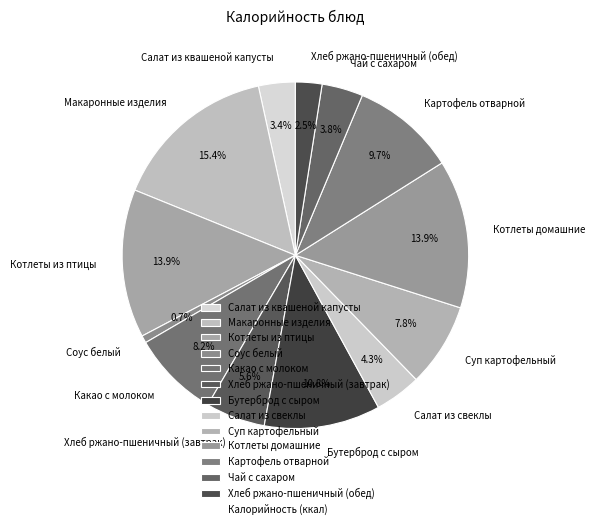

How many segments does this pie chart have?

13